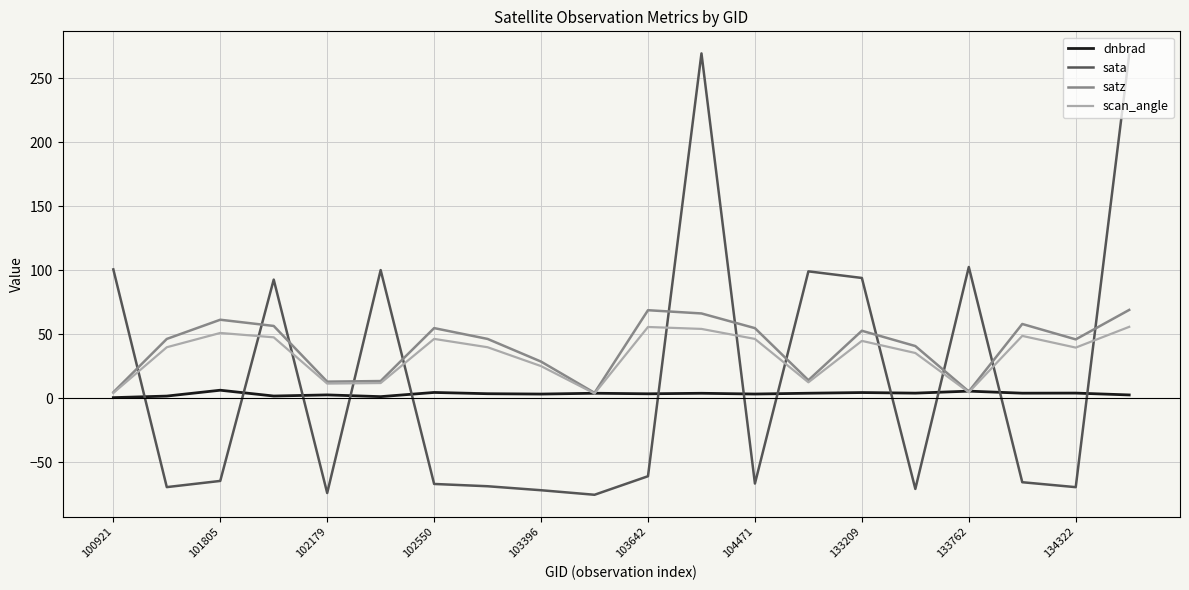

What is the minimum value shown in the chart?

-75.3